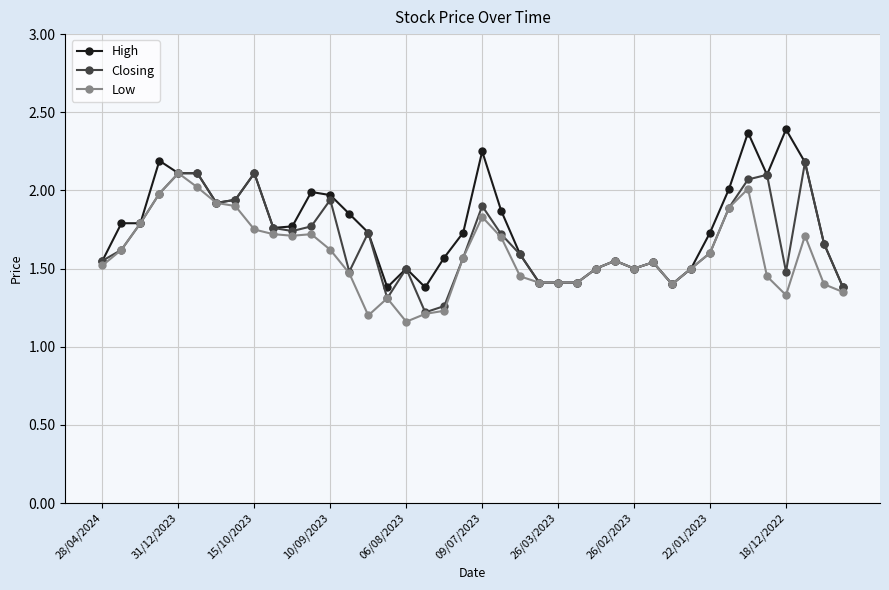

What is the maximum value for High?

2.4